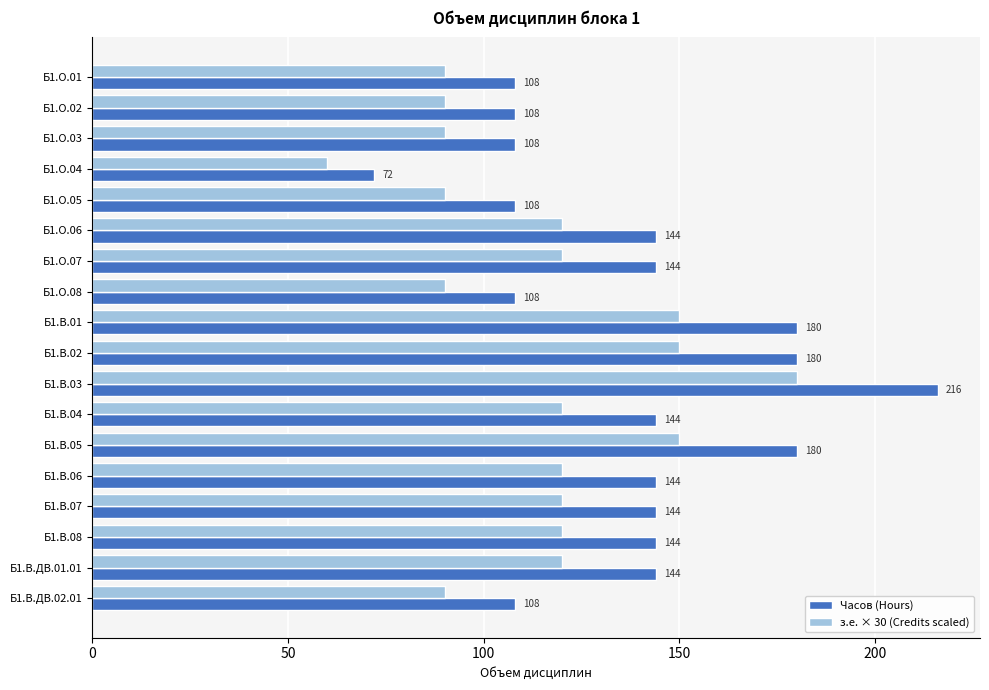

List the series in order of their overall mean, highest first.

Часов (Hours), з.е. × 30 (Credits scaled)